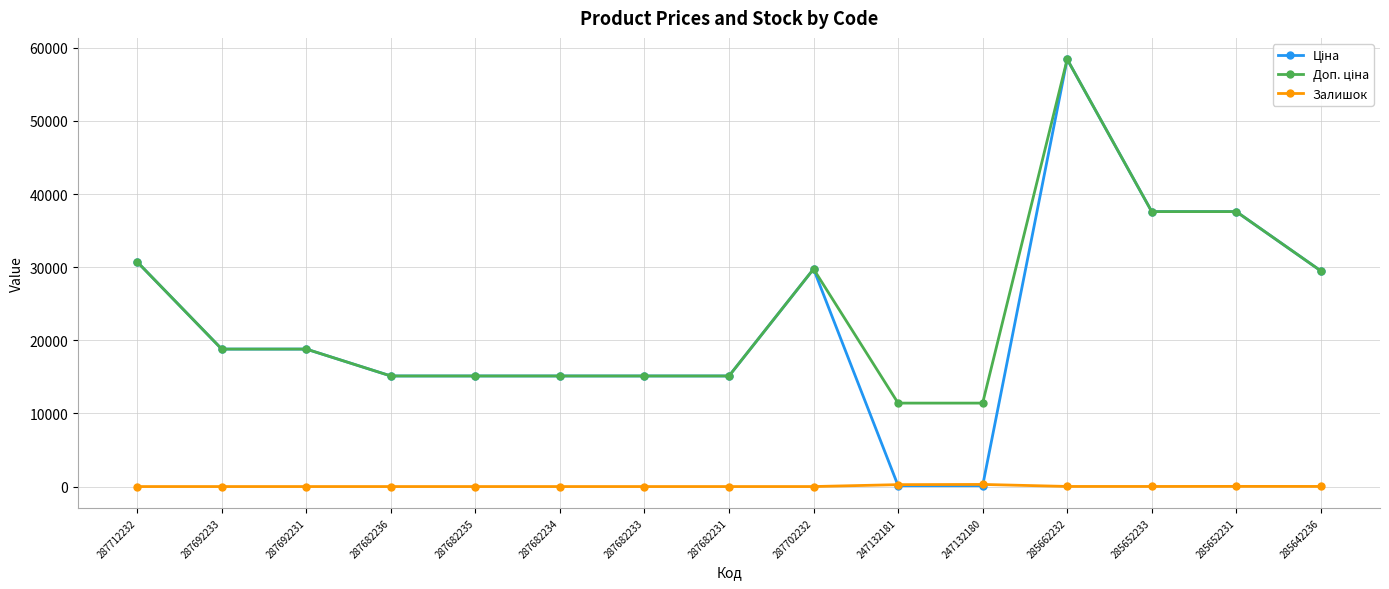

At which category is the sum across all series the highest?

285662232